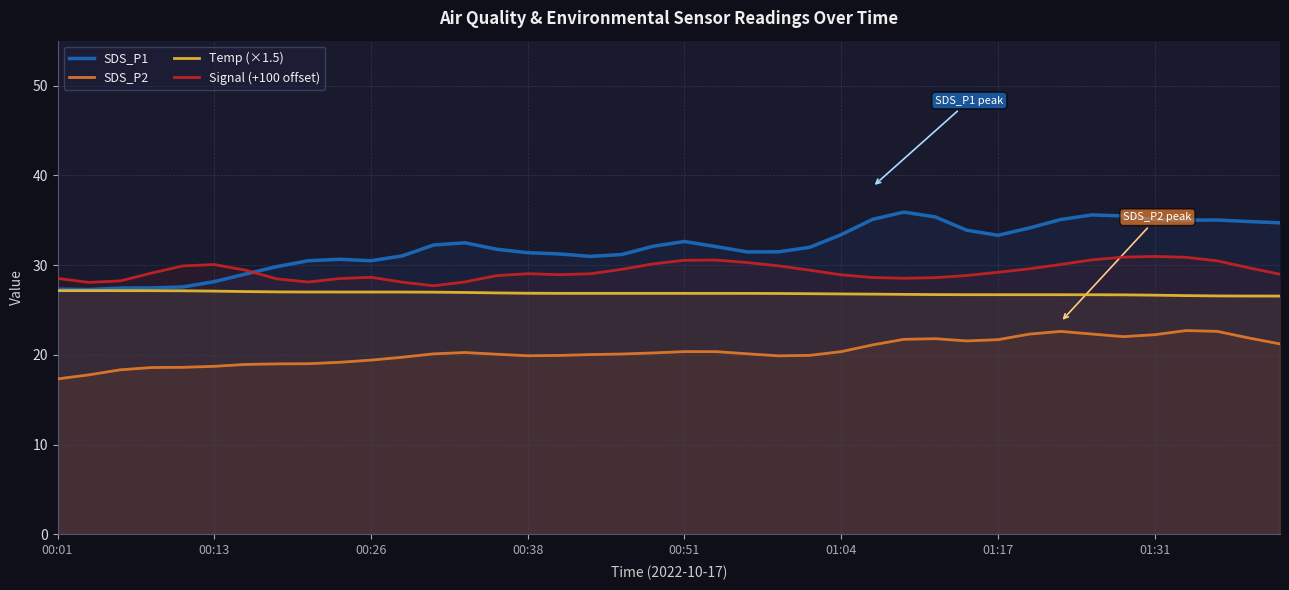

True or false: SDS_P1 and Signal (+100 offset) intersect in this chart.

True